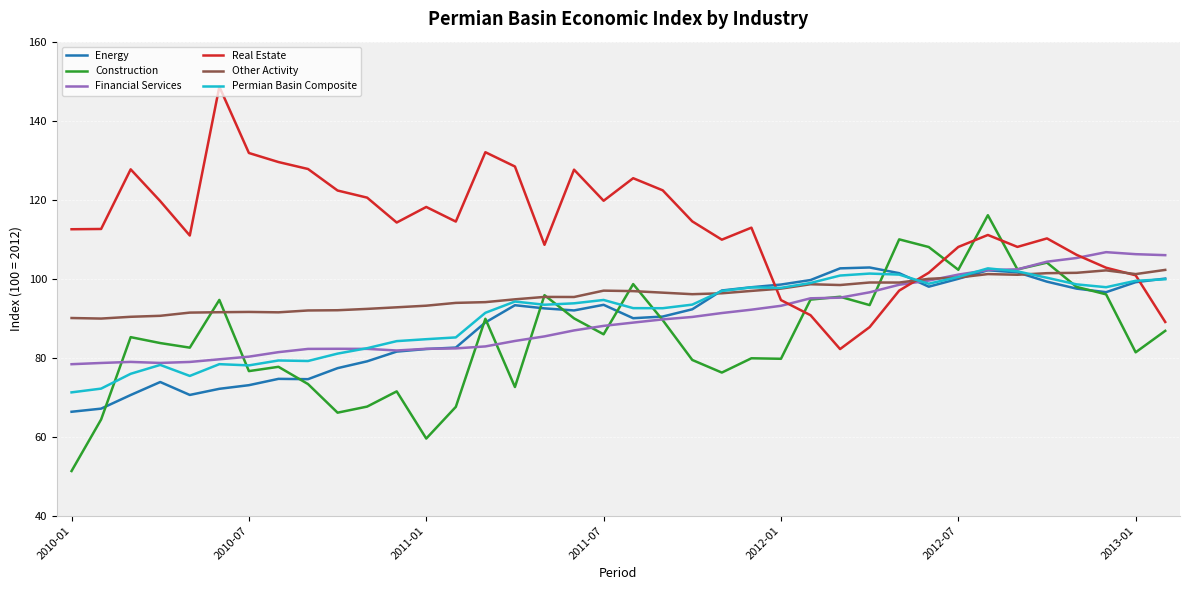

How many distinct data groups are displayed?

6